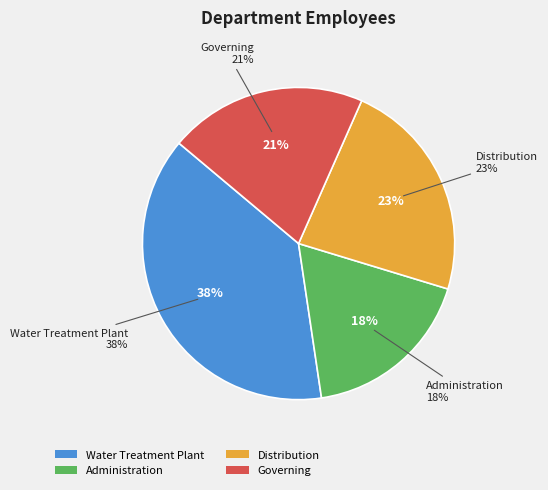

To the nearest percent, what is the combined percentage of Distribution and Administration?

41%